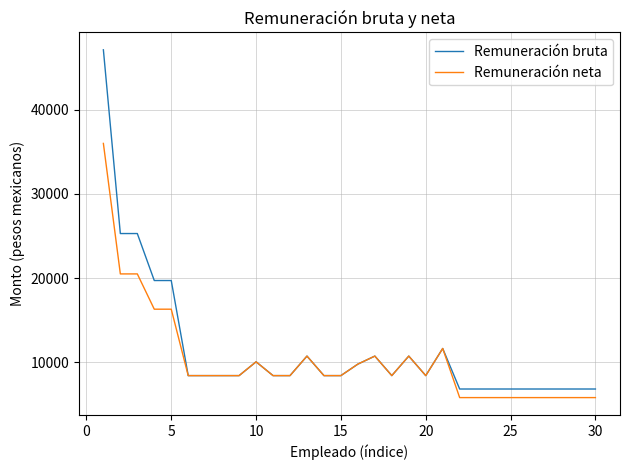

Rank the series by their average value, from lowest to highest.

Remuneración neta, Remuneración bruta